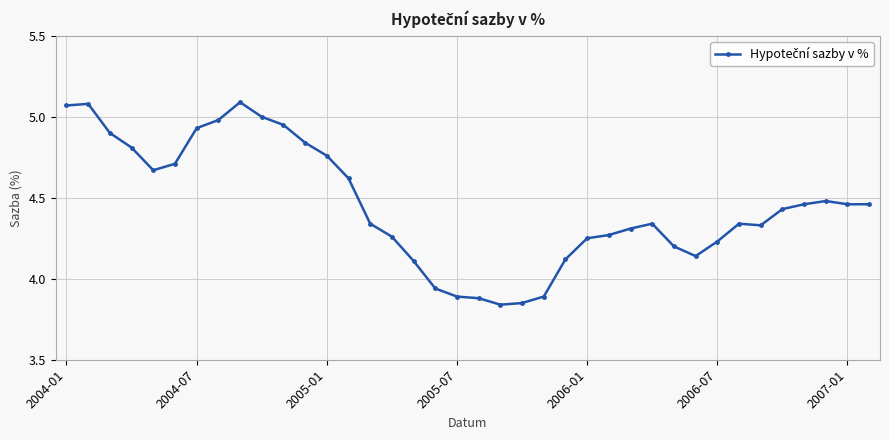

True or false: there are more than 1 points higher than both neighbors.

True